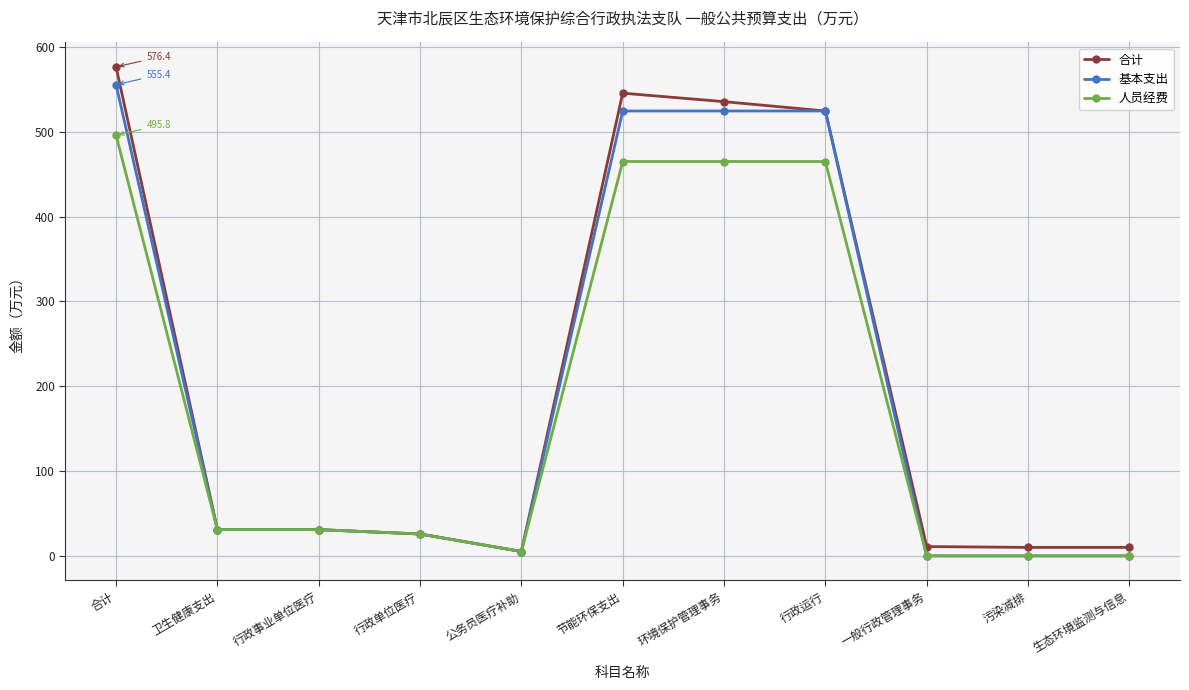

What is the difference between the 合计 values at 行政运行 and 公务员医疗补助?

519.3